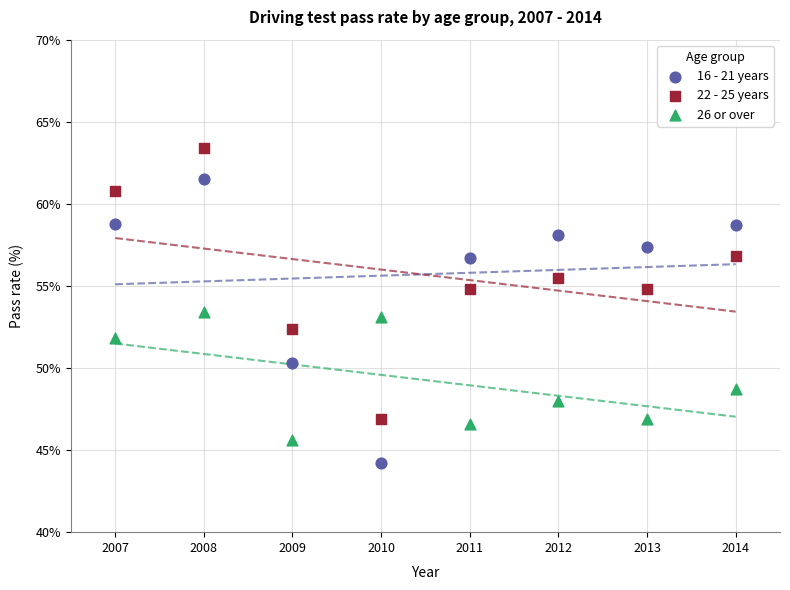

What is the X range (max minus min) for the scatter plot?

7.0